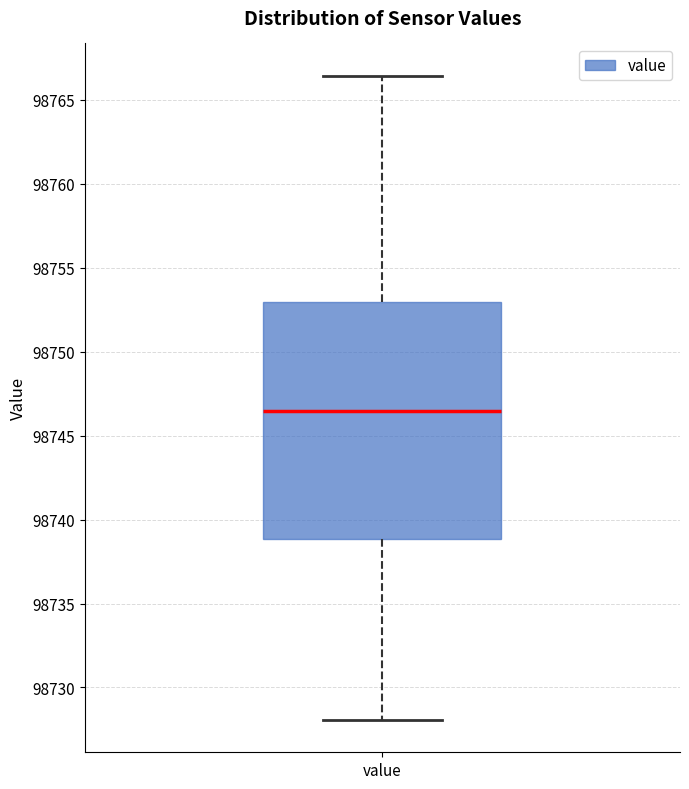

Transcribe this box plot: give where the median line is, the range the box spans, and where the two whiskers end, as read against the y-axis. The values are not printed on the chart, so give them approximately, as read against the axis.

median 98746.5, box 98739.0 to 98753.0, whiskers 98728.0 to 98766.5